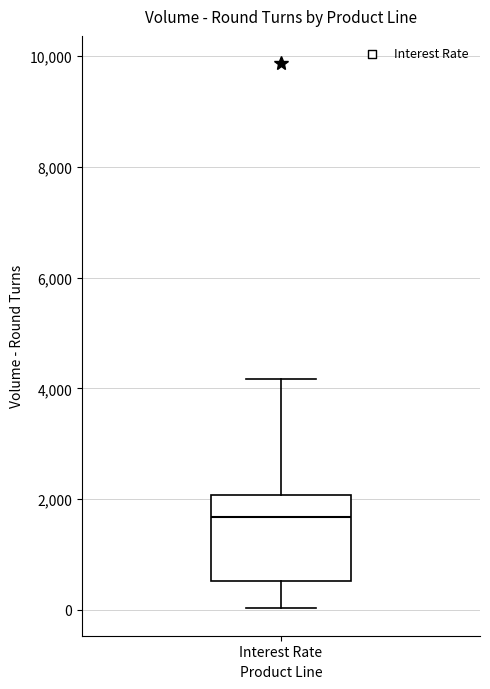

Where does the median line of the box for Interest Rate sit on the y-axis? The values are not printed on the chart, so give them approximately, as read against the axis.

1600